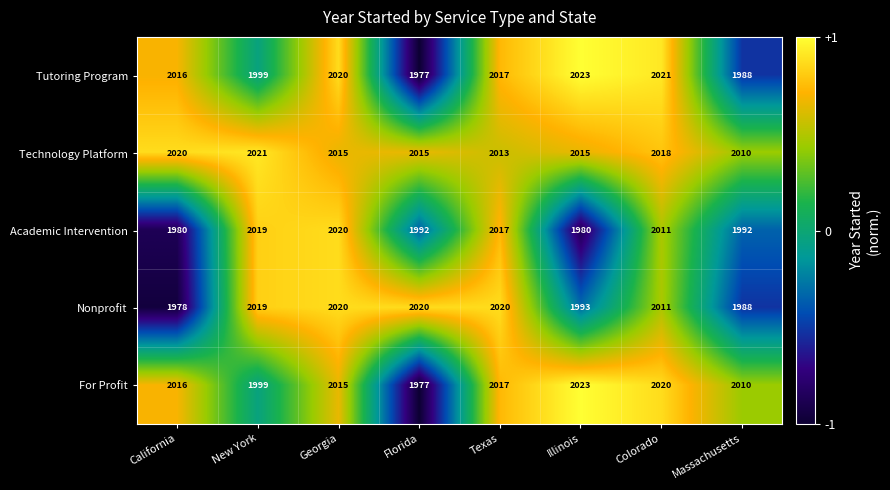

Which category has the highest value in the For Profit series?

Illinois